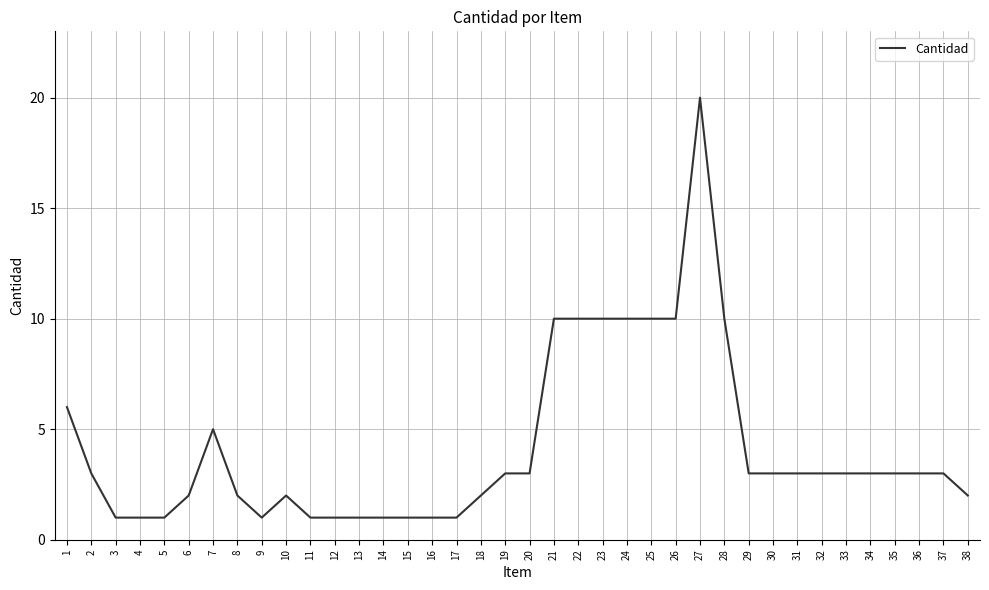

Between 29 and 1, which is larger?

1